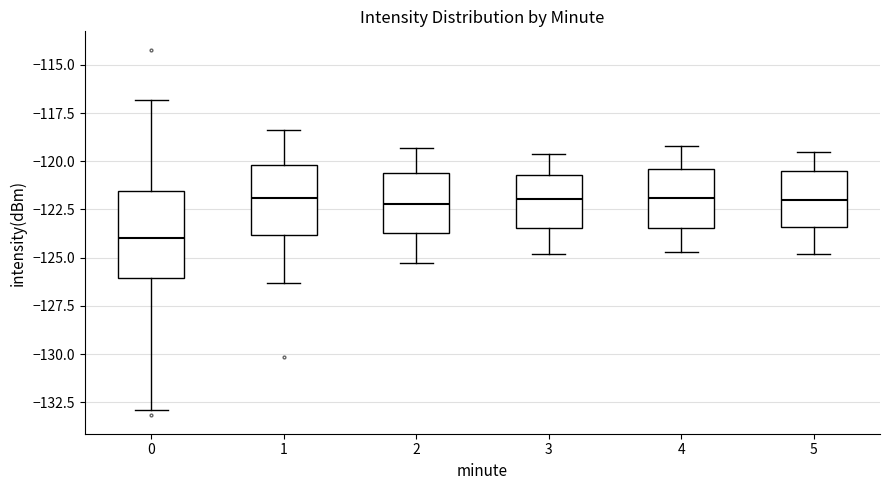

Reading left to right, transcribe this box plot: for each box, give where its median line is, the range the box spans, and where its two whiskers end, as read against the y-axis. The values are not printed on the chart, so give them approximately, as read against the axis.

0: median -124.0, box -126.0 to -121.5, whiskers -133.0 to -117.0
1: median -122.0, box -124.0 to -120.0, whiskers -126.5 to -118.5
2: median -122.0, box -123.5 to -120.5, whiskers -125.5 to -119.5
3: median -122.0, box -123.5 to -120.5, whiskers -125.0 to -119.5
4: median -122.0, box -123.5 to -120.5, whiskers -124.5 to -119.0
5: median -122.0, box -123.5 to -120.5, whiskers -125.0 to -119.5